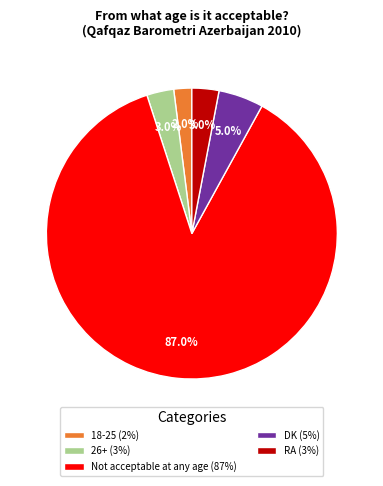

Approximately how many times larger is the value at 26+ (3%) compared to RA (3%)?

1.0